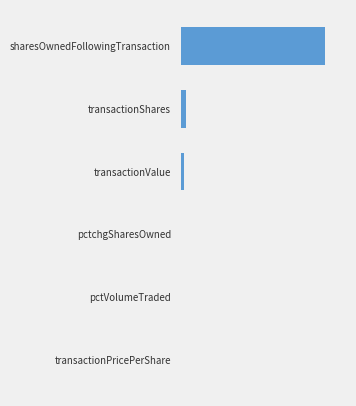

Are the bars horizontal?

Yes